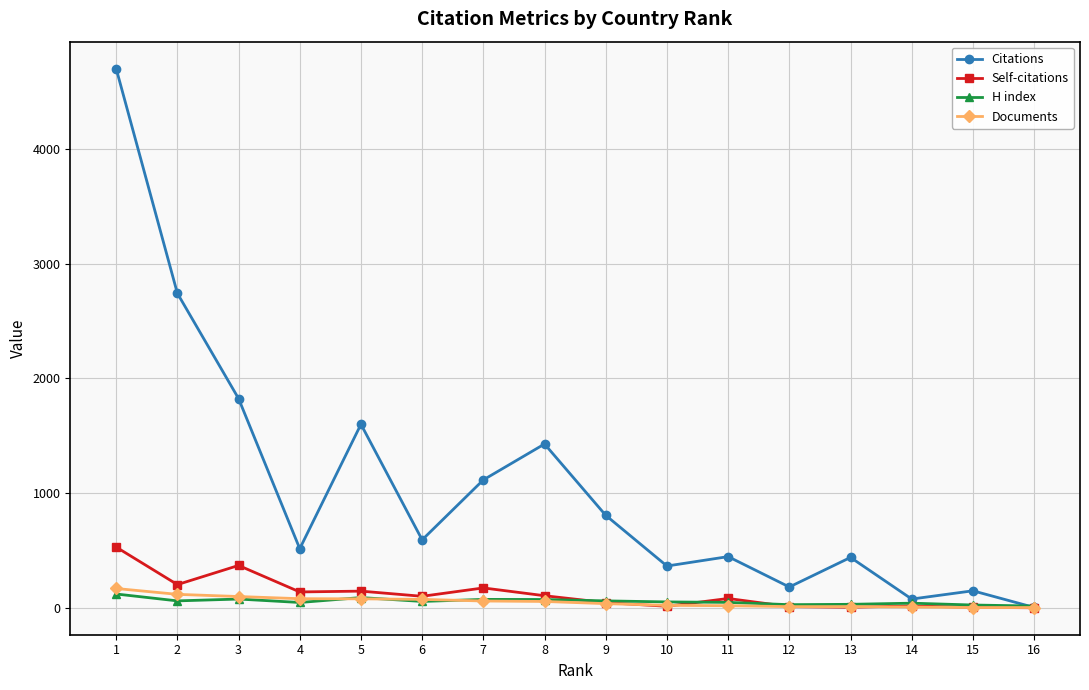

What is the sum of all Self-citations values?

1935